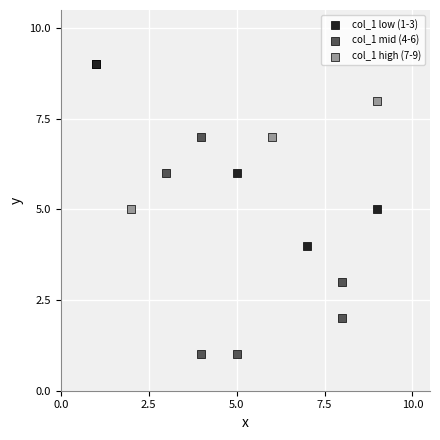

Which series reaches the minimum Y coordinate?

col_1 mid (4-6)